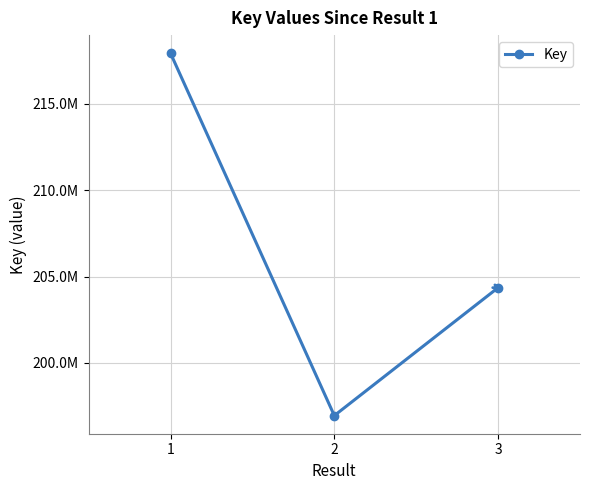

Reading left to right, what are all the values shown in this chart?

1=217932602	2=196954518	3=204360771